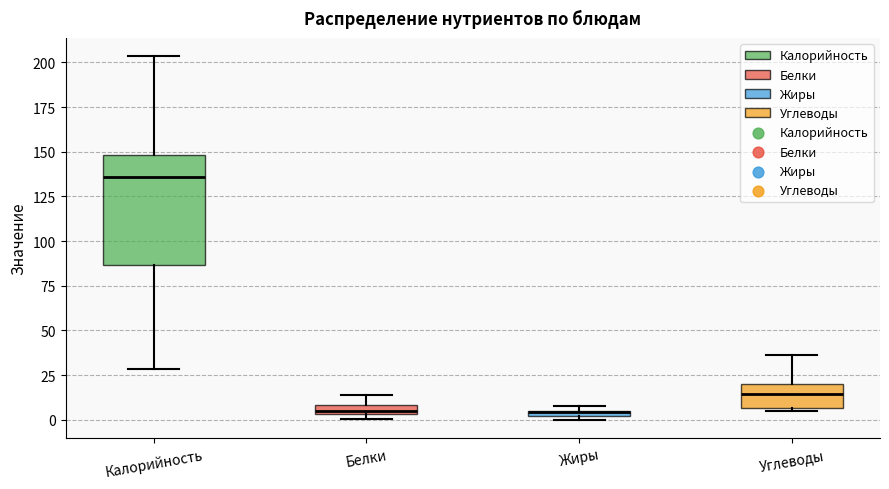

Where does the upper whisker of the box for Белки end on the y-axis? The values are not printed on the chart, so give them approximately, as read against the axis.

15